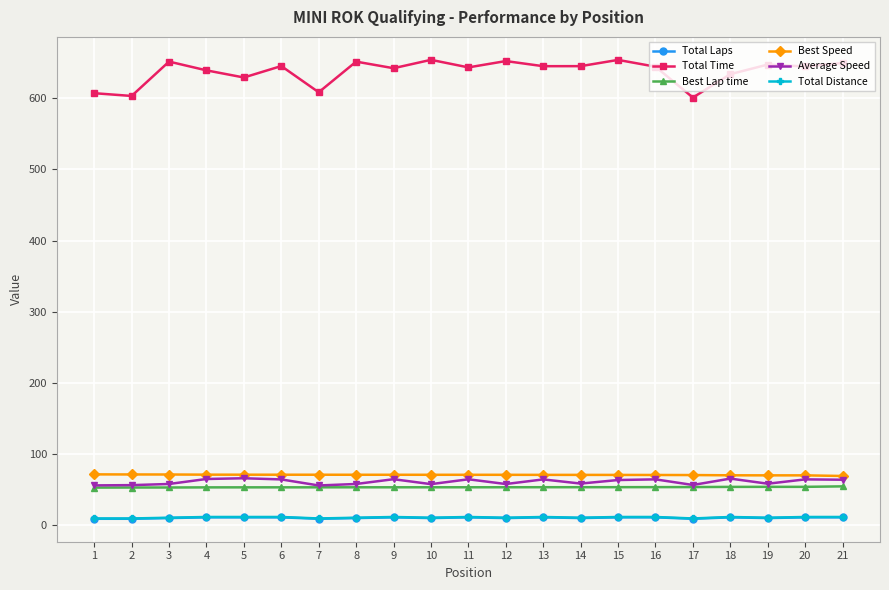

Does the chart have visible grid lines?

Yes